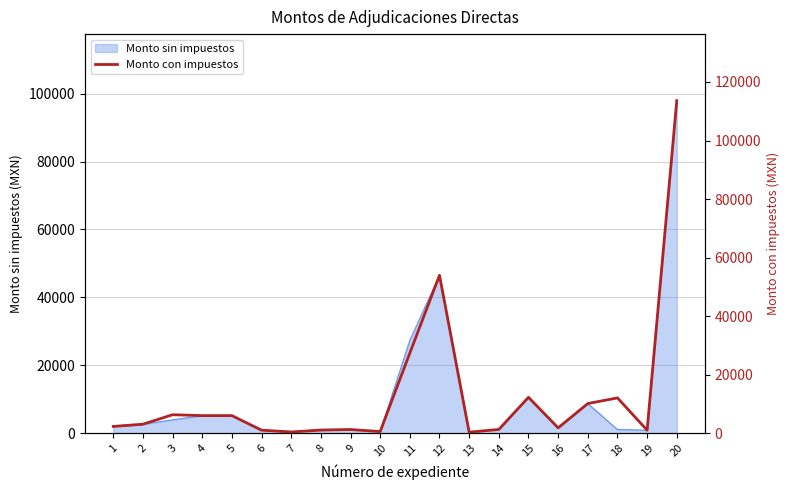

Reading right to left, what are all the values shown in this chart?

20=113632.0	19=1010.0	18=12050.0	17=10120.0	16=1820.0	15=12254.4	14=1270.0	13=350.0	12=53939.8	11=27380.4	10=552.9	9=1250.0	8=1060.0	7=406.0	6=1030.0	5=5997.2	4=5997.2	3=6295.5	2=3054.0	1=2302.6